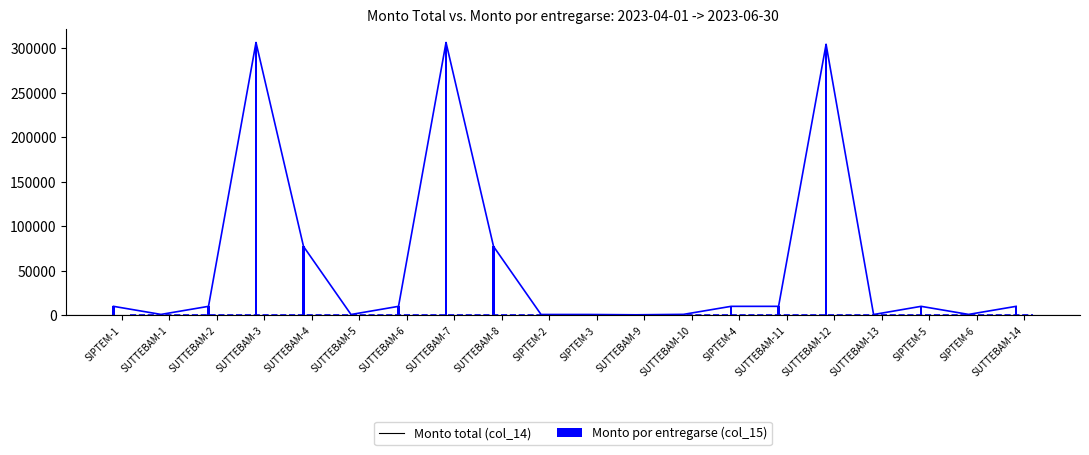

Does the chart contain any negative values?

No